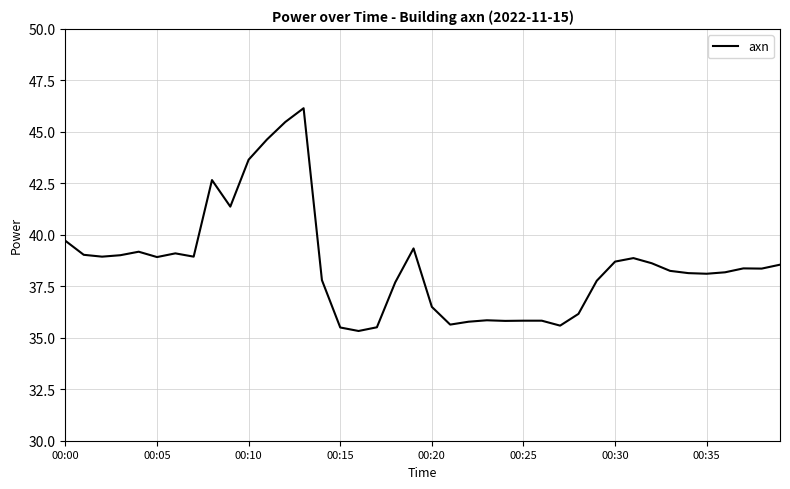

What is the smallest value displayed?

35.3